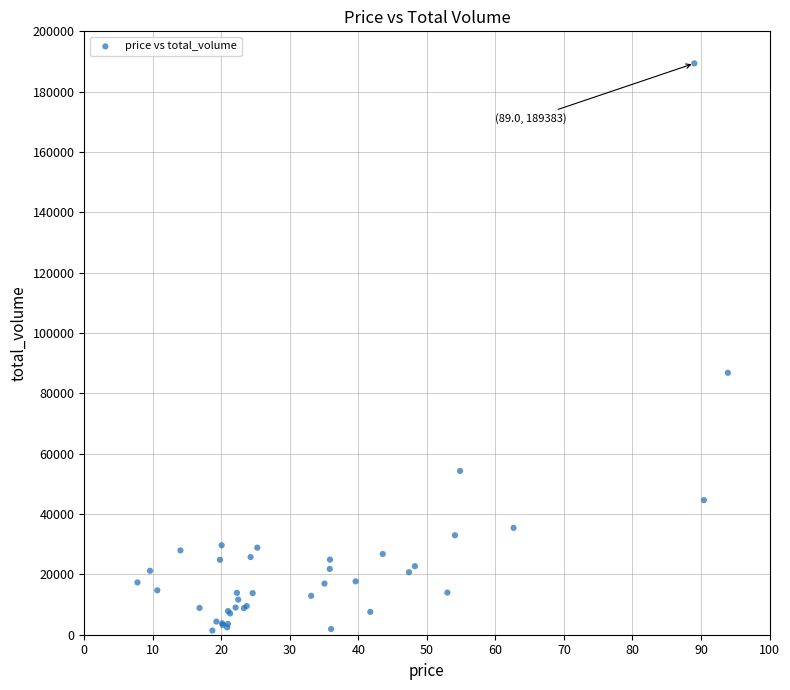

What Y value in the scatter plot is closest to 95381?

86821